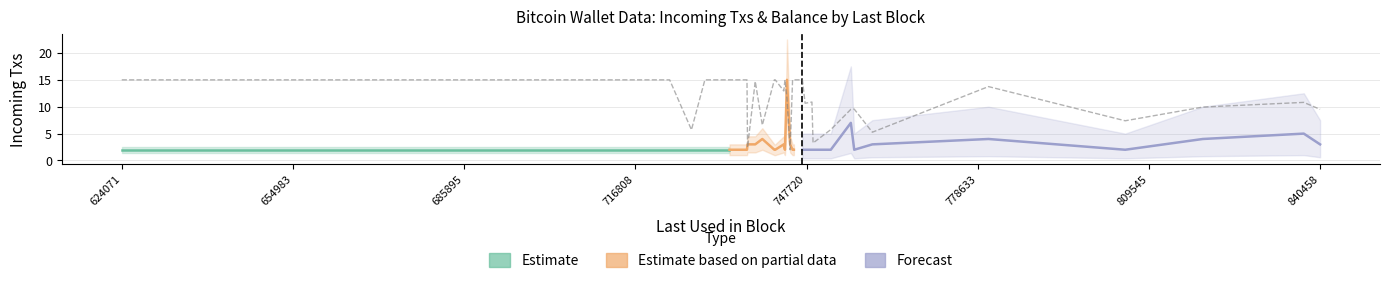

True or false: Estimate and Estimate based on partial data cross at least once.

False